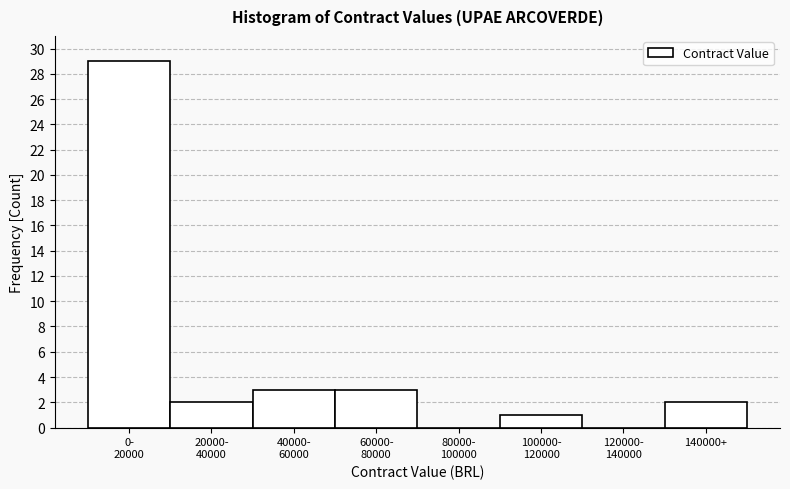

What is the sum of all values?

40